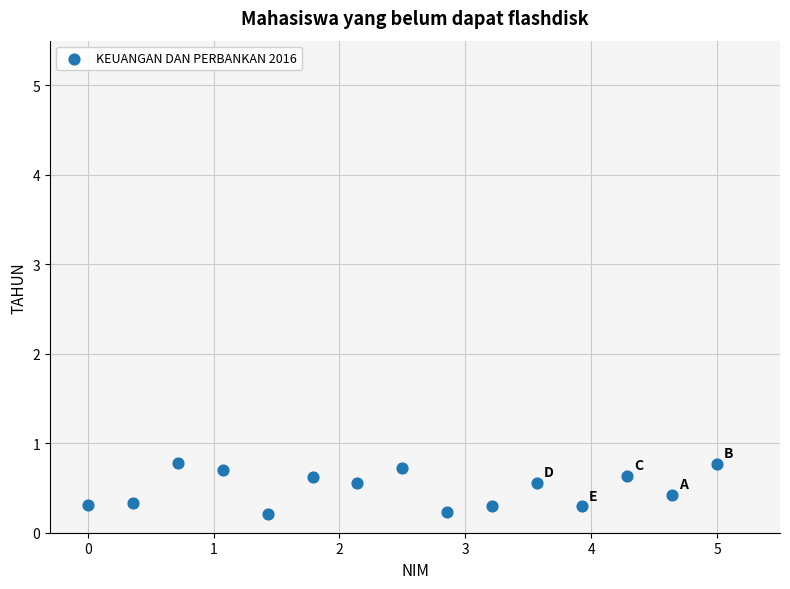

What is the range of Y values (max minus min)?

0.6